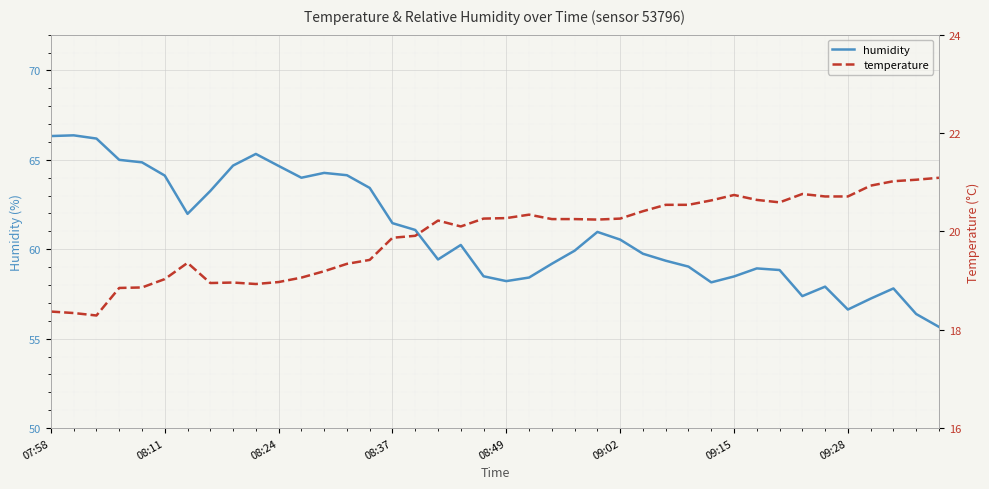

Is it true that temperature equals 27.5 at 8?

False